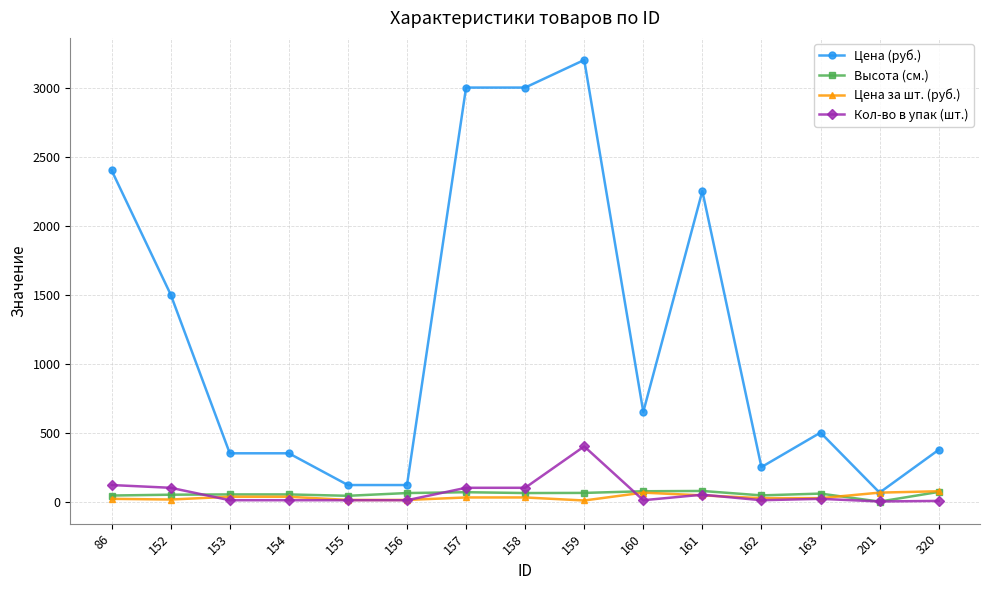

What is the maximum value for Цена (руб.)?

3200